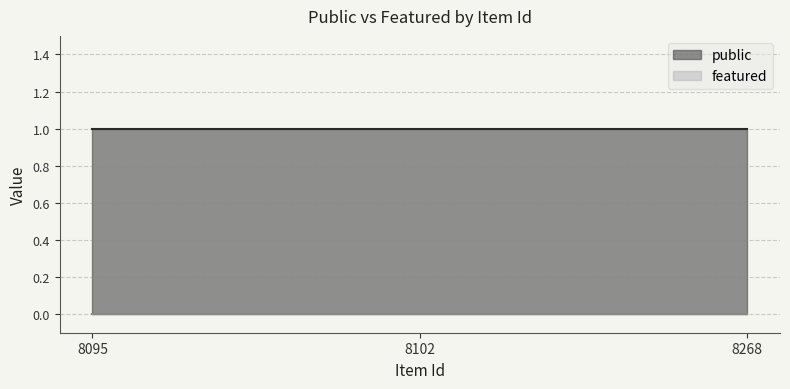

What is the difference between the highest and lowest values at 8268?

1